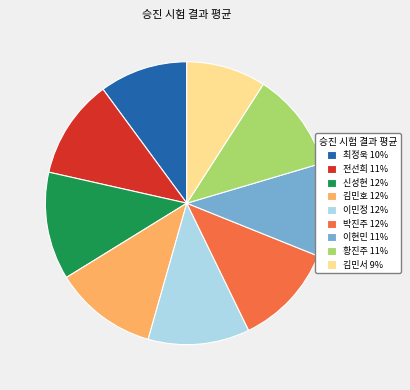

Combined, do 신성현 12% and 황진주 11% account for over 50%?

No